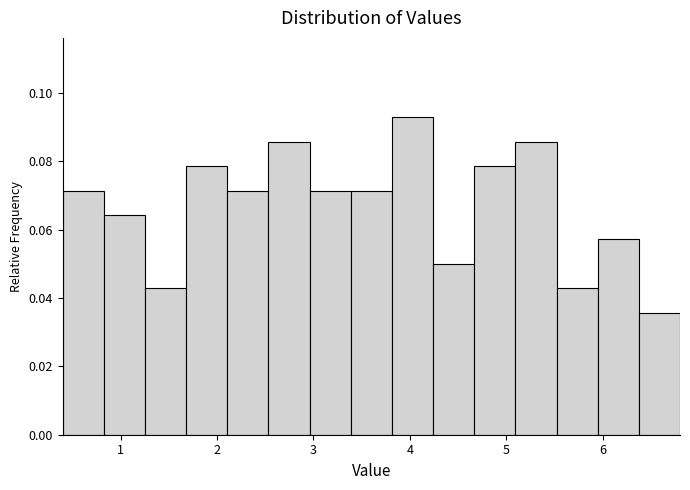

How tall is the bar that spans 3.4 to 3.8 on the x-axis? Neither the bar edges nor the heights are printed on the chart, so give them approximately, as read against the axes.

0.072